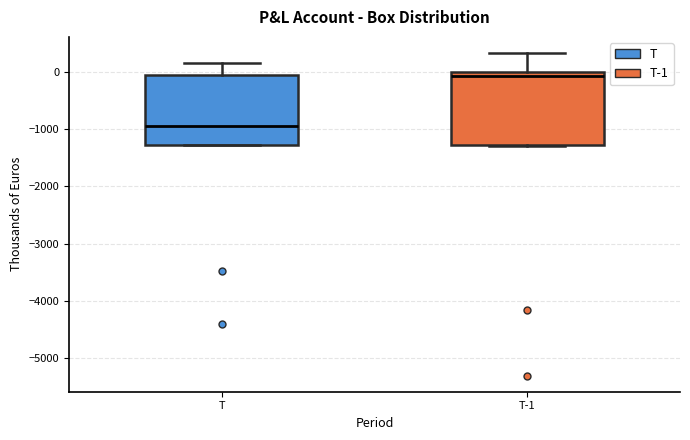

Reading left to right, read every box against the y-axis: the position of its median line, the range the box covers, and the ends of its whiskers. The values are not printed on the chart, so give them approximately, as read against the axis.

T: median -900, box -1300 to 0, whiskers -1300 to 200
T-1: median -100, box -1300 to 0, whiskers -1300 to 300